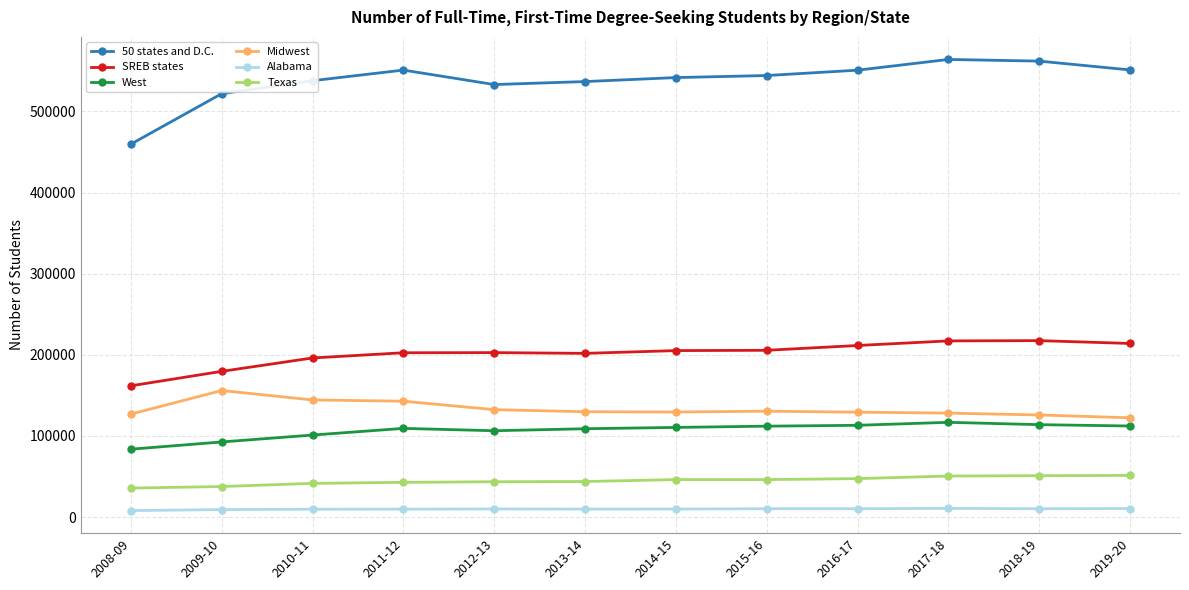

True or false: 50 states and D.C. and West cross at least once.

False